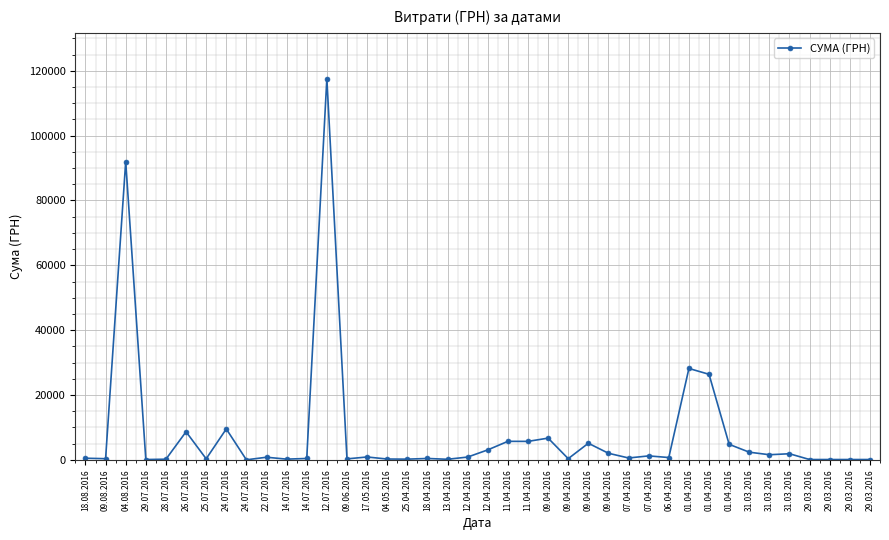

Reading left to right, list all the values displayed in this chart.

496.0	361.8	91998.9	97.8	199.0	8661.0	323.2	9532.1	11.2	805.0	219.0	425.8	117568.8	300.0	881.4	252.8	215.5	425.8	173.9	859.3	3071.0	5709.6	5693.4	6700.0	361.8	5116.8	2027.8	577.4	1216.6	714.6	28183.3	26381.6	4783.8	2364.0	1576.8	1881.9	97.8	100.0	97.8	100.0